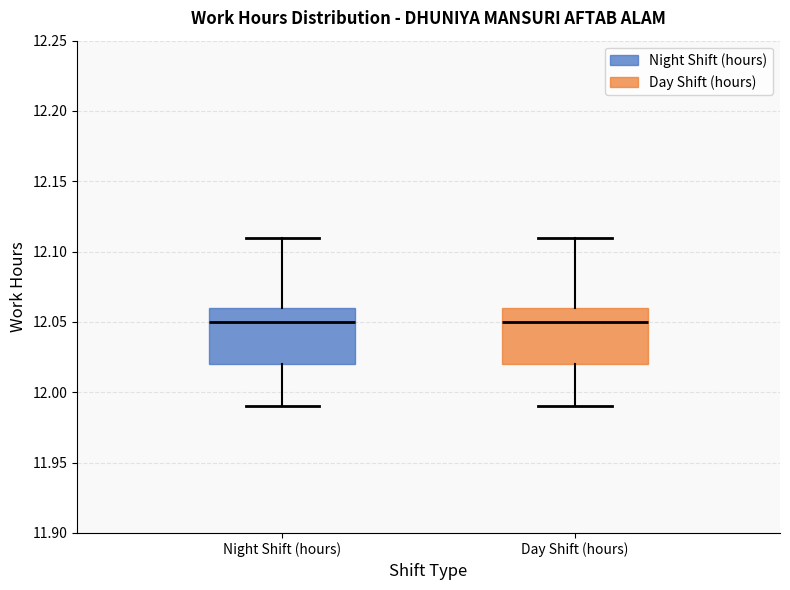

Reading left to right, read every box against the y-axis: the position of its median line, the range the box covers, and the ends of its whiskers. The values are not printed on the chart, so give them approximately, as read against the axis.

Night Shift (hours): median 12.05, box 12.02 to 12.06, whiskers 11.99 to 12.11
Day Shift (hours): median 12.05, box 12.02 to 12.06, whiskers 11.99 to 12.11